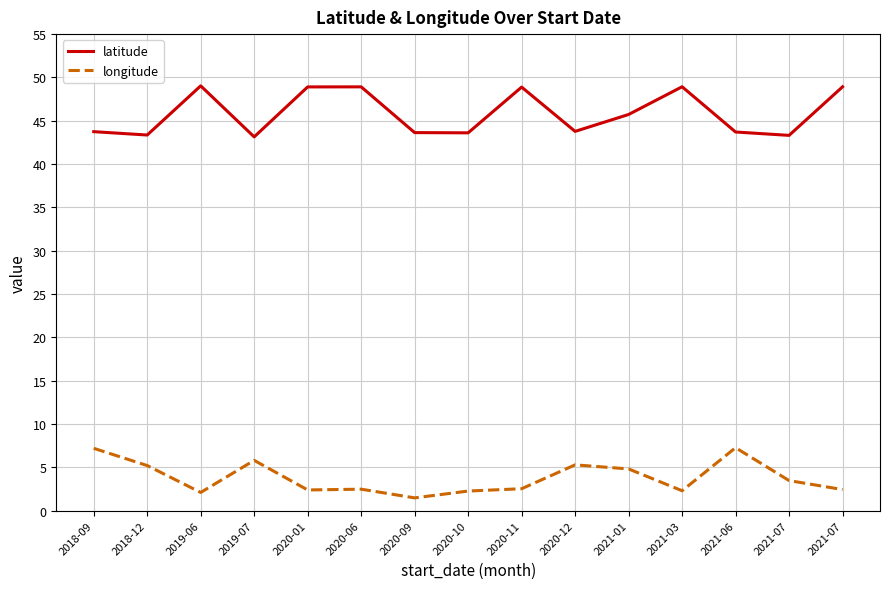

What are all the series names shown in the legend?

latitude, longitude